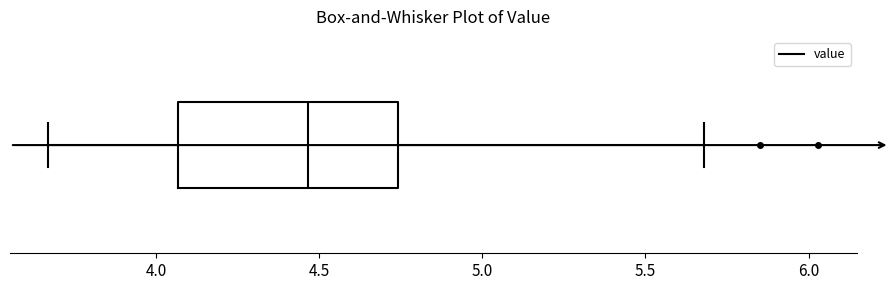

Transcribe this box plot: give where the median line is, the range the box spans, and where the two whiskers end, as read against the x-axis. The values are not printed on the chart, so give them approximately, as read against the axis.

median 4.45, box 4.05 to 4.75, whiskers 3.65 to 5.70